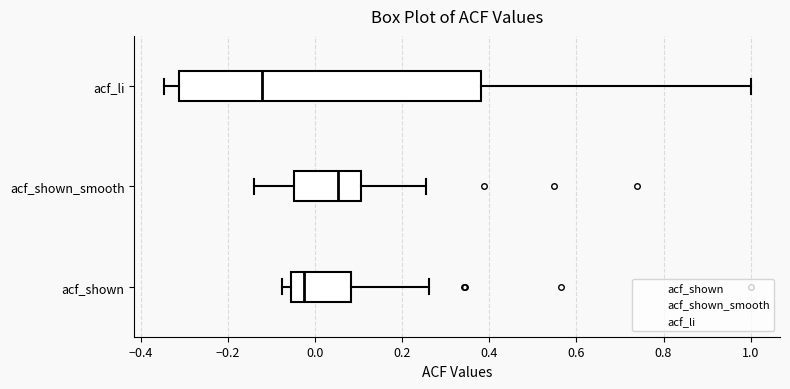

Reading bottom to top, read every box against the x-axis: the position of its median line, the range the box covers, and the ends of its whiskers. The values are not printed on the chart, so give them approximately, as read against the axis.

acf_shown: median -0.02, box -0.06 to 0.08, whiskers -0.08 to 0.26
acf_shown_smooth: median 0.06, box -0.04 to 0.10, whiskers -0.14 to 0.26
acf_li: median -0.12, box -0.32 to 0.38, whiskers -0.34 to 1.00